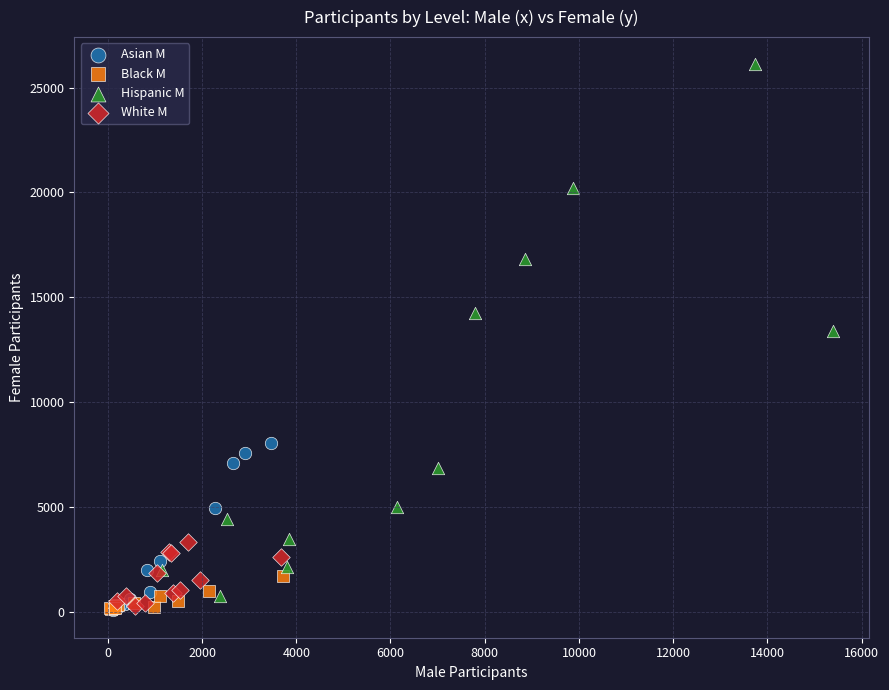

What are all the series names shown in the legend?

Asian M, Black M, Hispanic M, White M